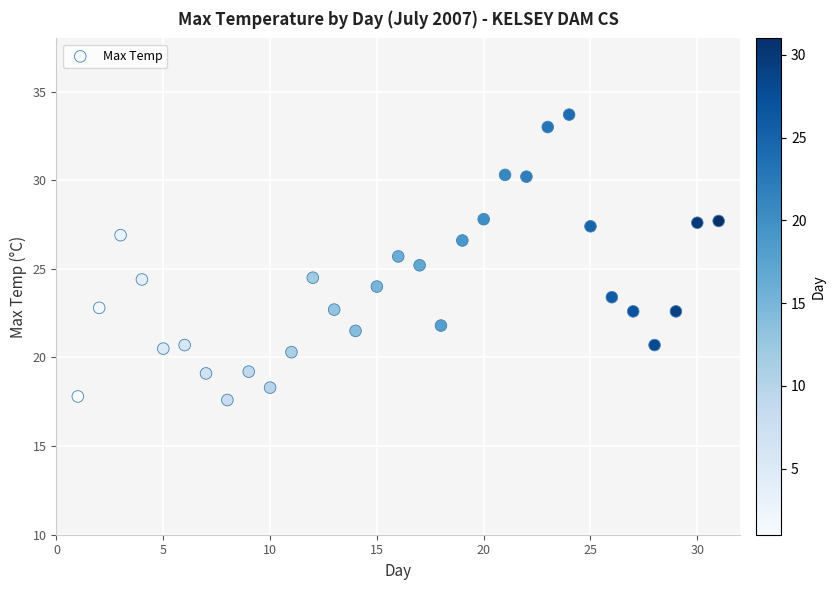

What is the range of Y values (max minus min)?

16.1